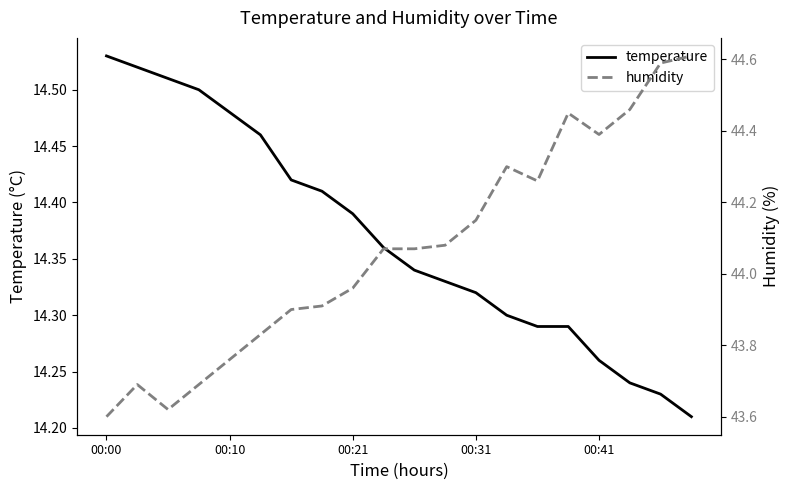

Reading right to left, list all the values displayed in this chart.

temperature: 14.2	14.2	14.2	14.3	14.3	14.3	14.3	14.3	14.3	14.3	14.4	14.4	14.4	14.4	14.5	14.5	14.5	14.5	14.5	14.5
humidity: 44.6	44.6	44.5	44.4	44.5	44.3	44.3	44.1	44.1	44.1	44.1	44.0	43.9	43.9	43.8	43.8	43.7	43.6	43.7	43.6